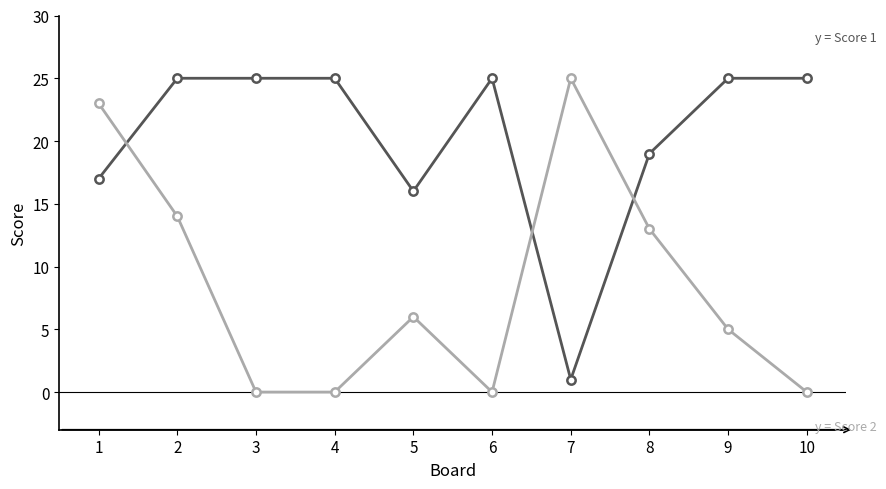

What is the total value across all series at 4?

25